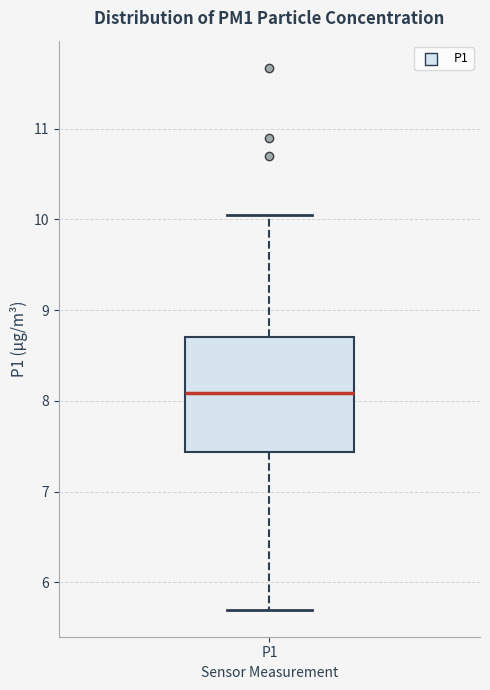

Read this box plot against the y-axis: the position of the median line, the range covered by the box, and the ends of both whiskers. The values are not printed on the chart, so give them approximately, as read against the axis.

median 8.1, box 7.4 to 8.7, whiskers 5.7 to 10.1